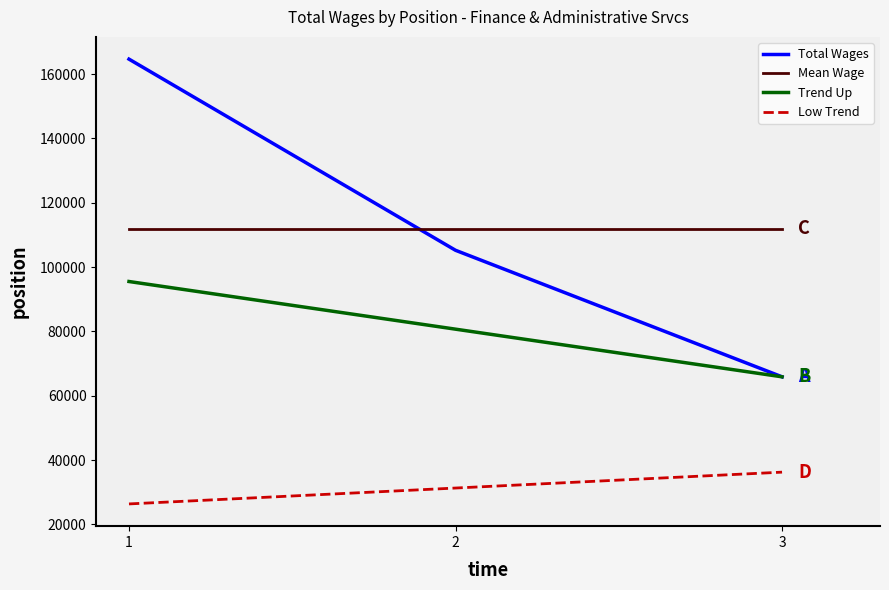

Where is Low Trend nearest to the value 31288?

2